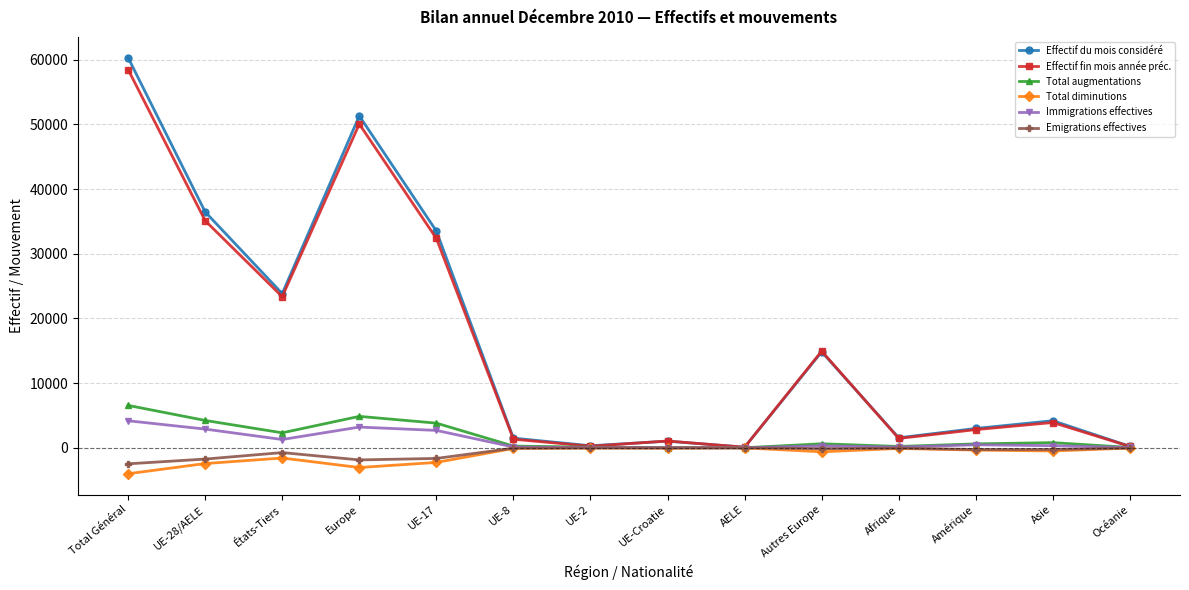

What is the difference between the highest and lowest values at UE-28/AELE?

38902